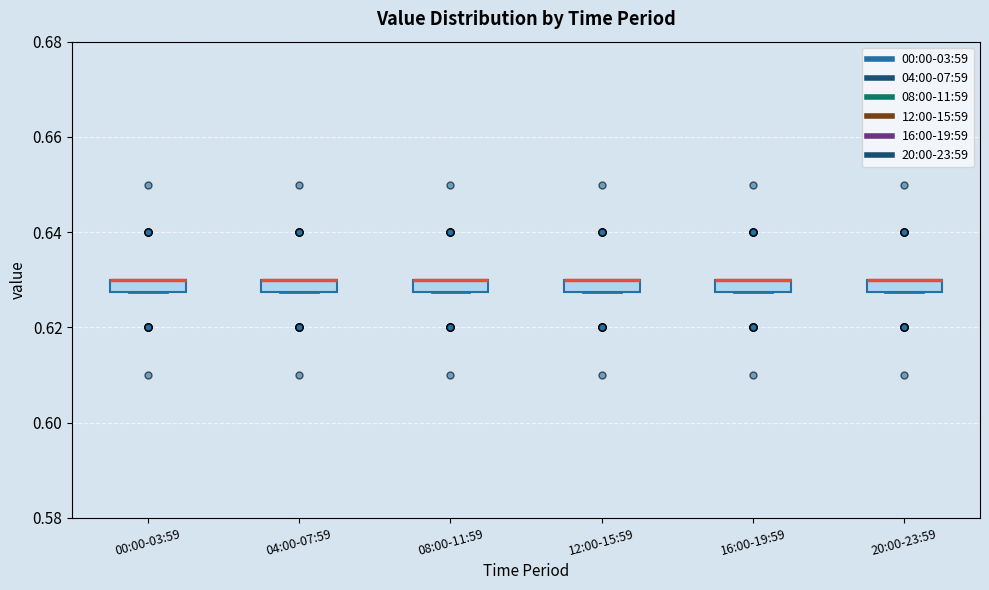

Where is the lower edge of the box for 04:00-07:59 on the y-axis? The values are not printed on the chart, so give them approximately, as read against the axis.

0.628